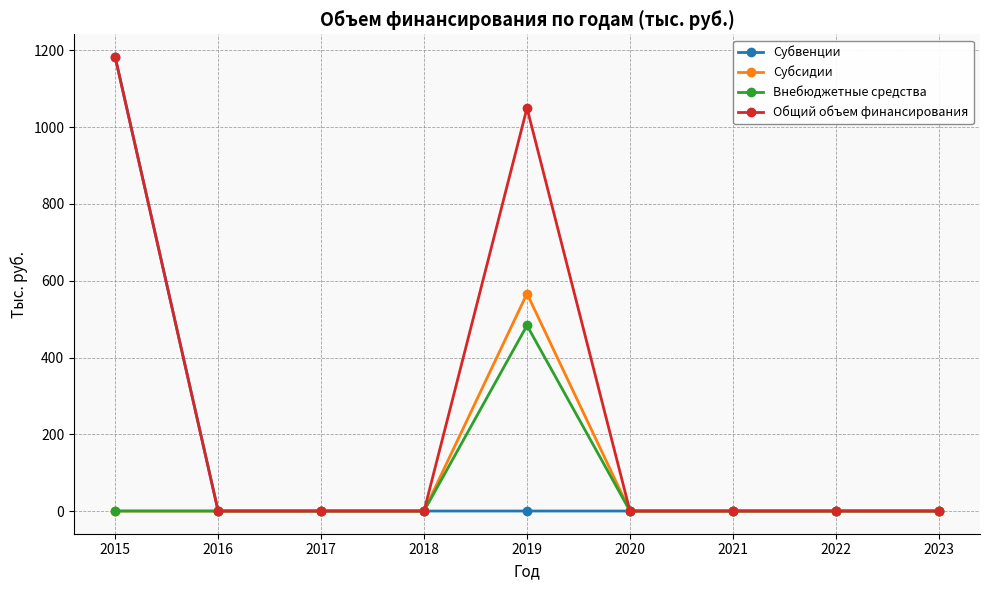

Reading left to right, transcribe all the data shown in this chart.

Субвенции: 2015=1183.0	2016=0.0	2017=0.0	2018=0.0	2019=0.0	2020=0.0	2021=0.0	2022=0.0	2023=0.0
Субсидии: 2015=0.0	2016=0.0	2017=0.0	2018=0.0	2019=566.5	2020=0.0	2021=0.0	2022=0.0	2023=0.0
Внебюджетные средства: 2015=0.0	2016=0.0	2017=0.0	2018=0.0	2019=483.5	2020=0.0	2021=0.0	2022=0.0	2023=0.0
Общий объем финансирования: 2015=1183.0	2016=0.0	2017=0.0	2018=0.0	2019=1050.0	2020=0.0	2021=0.0	2022=0.0	2023=0.0